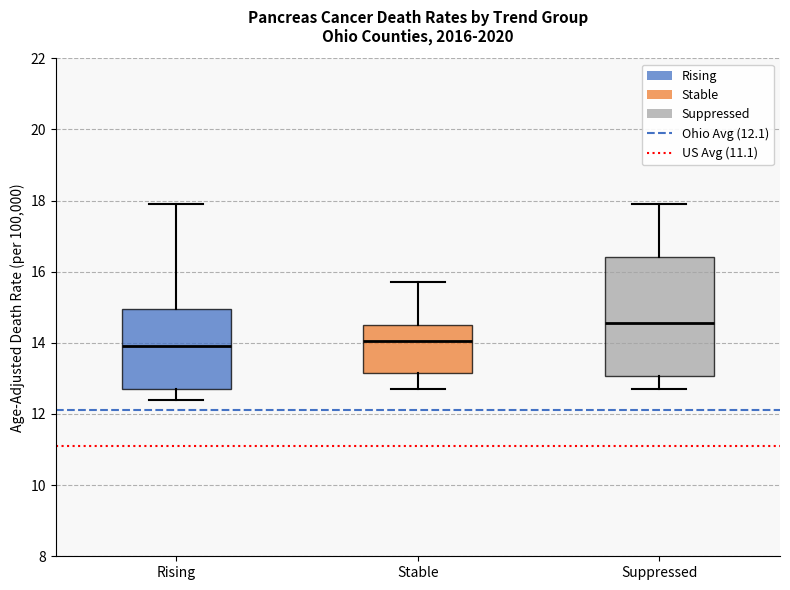

Where is the upper edge of the box for Rising on the y-axis? The values are not printed on the chart, so give them approximately, as read against the axis.

15.0